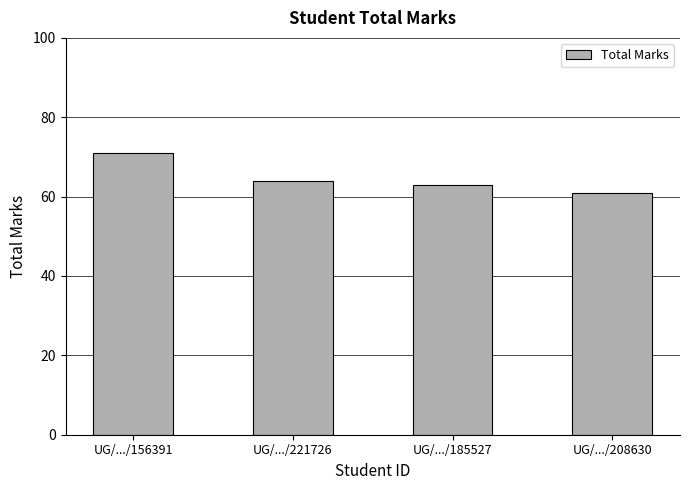

How many values are below 64?

2